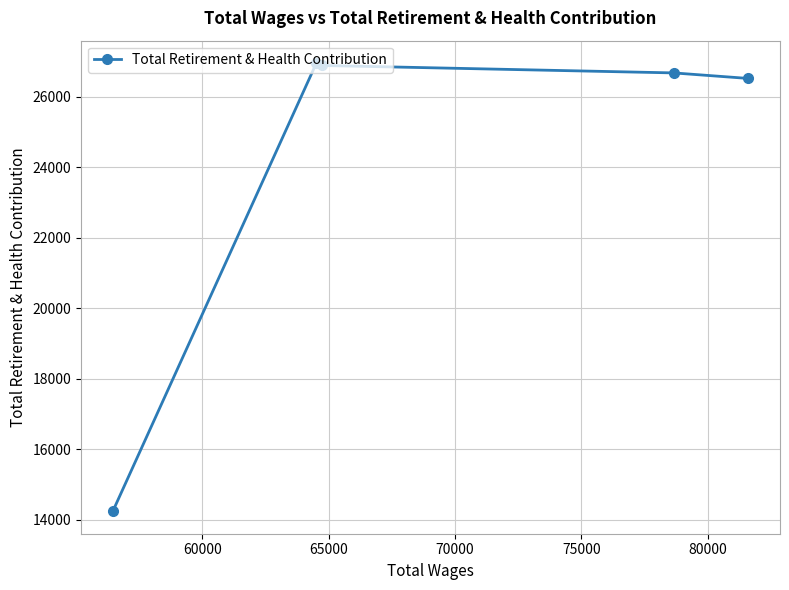

What is the average value?

24254